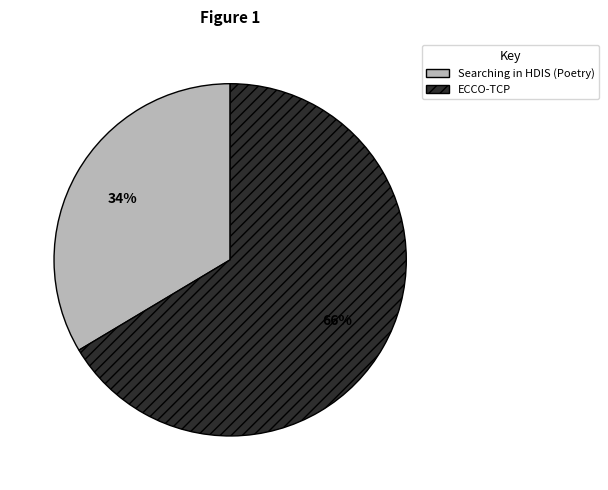

True or false: Searching in HDIS (Poetry) accounts for 43% of the total.

False